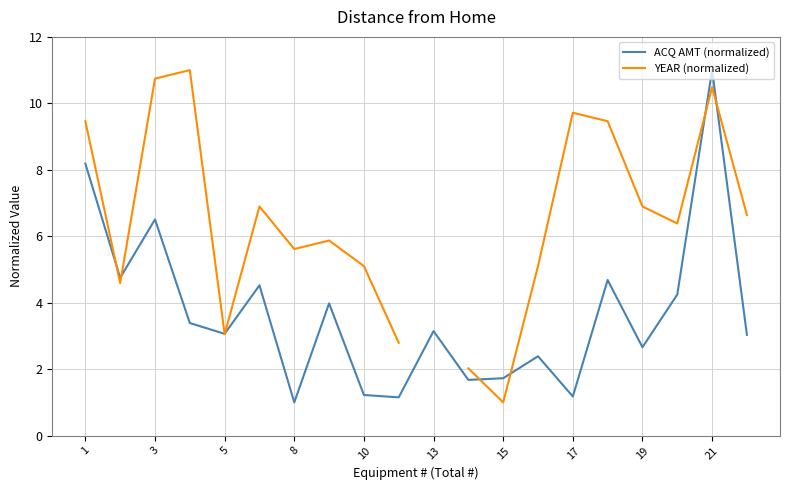

What is the minimum value for ACQ AMT (normalized)?

1.0